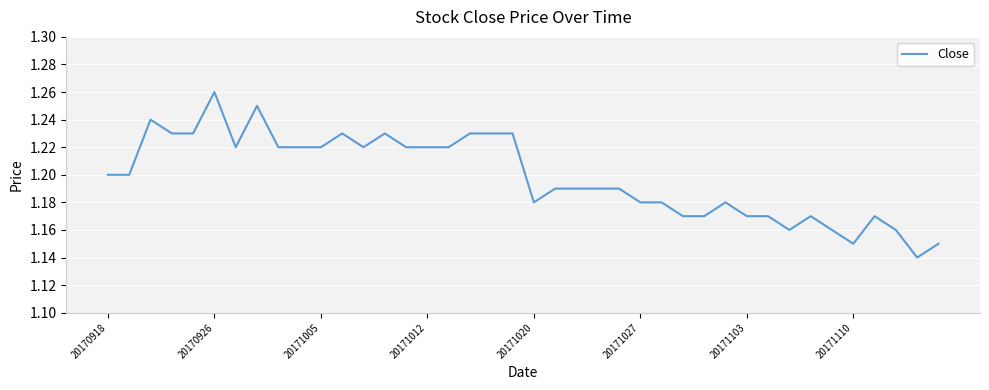

Which label corresponds to the largest value in the chart?

20170926